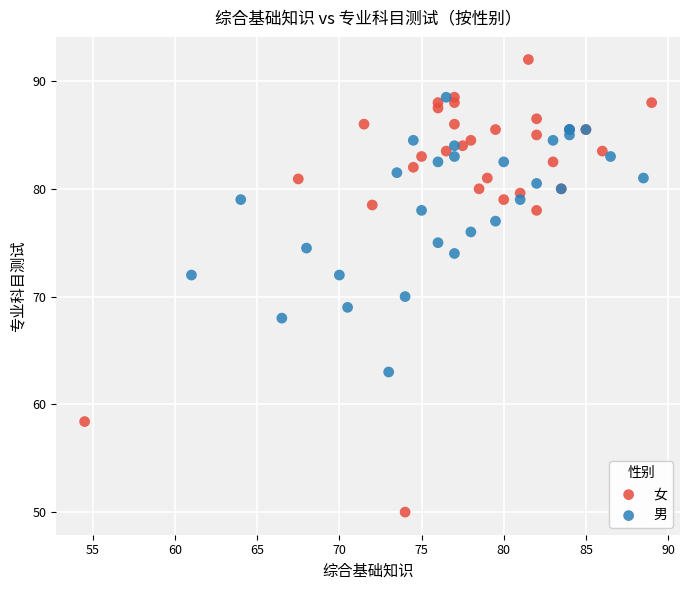

Which series has the widest spread of Y values?

女